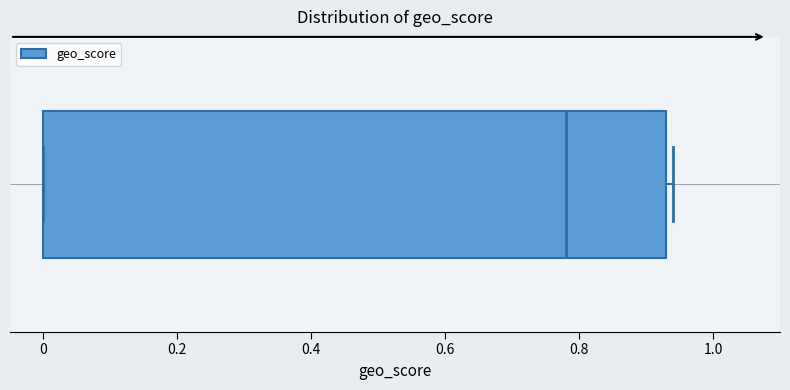

Where does the median line of the box sit on the x-axis? The values are not printed on the chart, so give them approximately, as read against the axis.

0.78